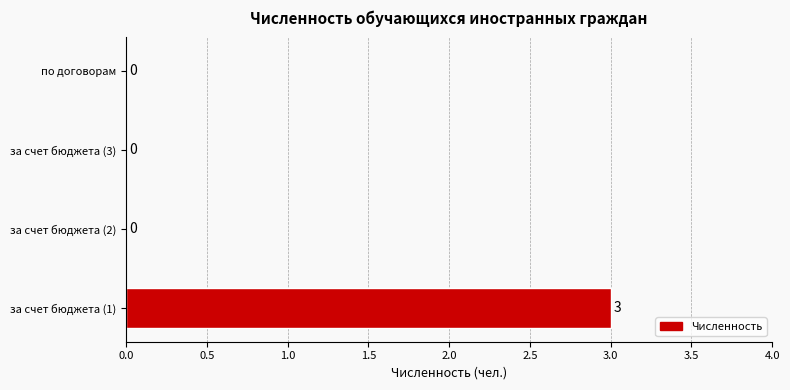

Between за счет бюджета (3) and за счет бюджета (1), which is larger?

за счет бюджета (1)